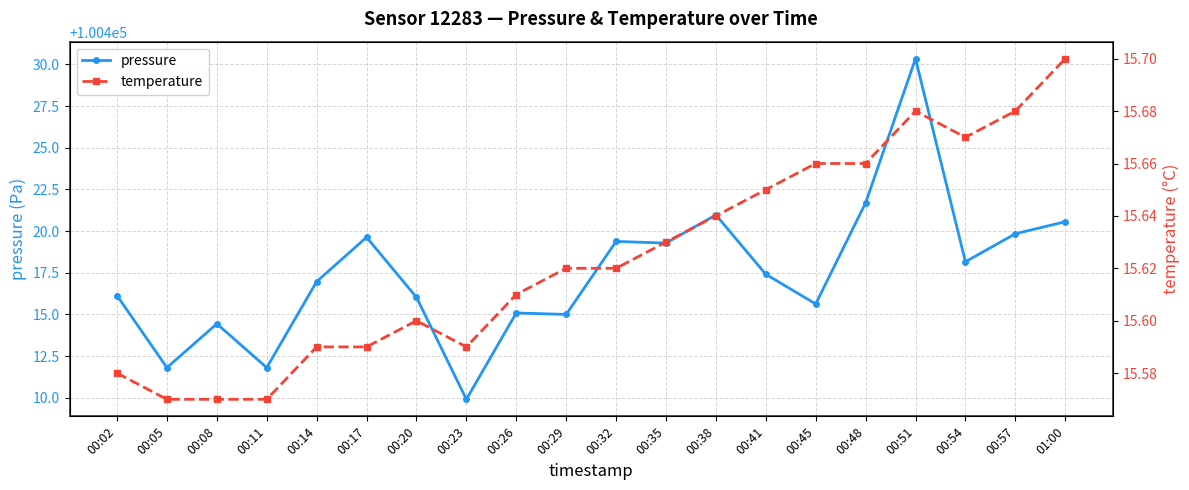

Between 00:29 and 00:17, which is larger?

00:17